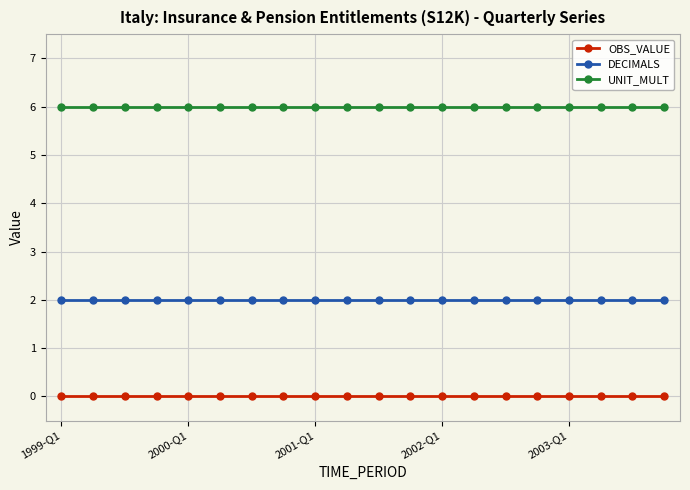

List the series in order of their overall mean, highest first.

UNIT_MULT, DECIMALS, OBS_VALUE